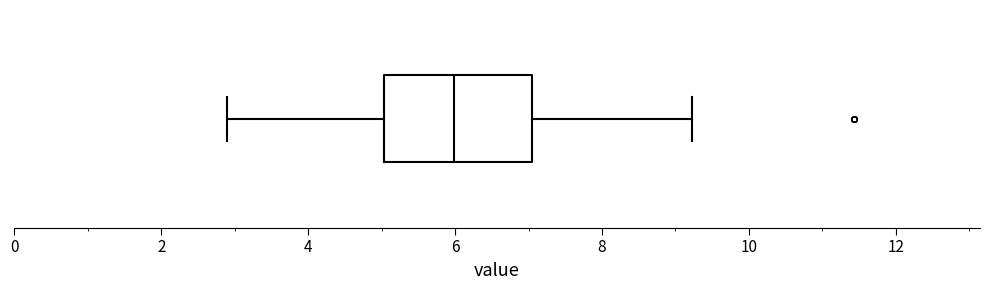

Transcribe this box plot: give where the median line is, the range the box spans, and where the two whiskers end, as read against the x-axis. The values are not printed on the chart, so give them approximately, as read against the axis.

median 6.0, box 5.0 to 7.0, whiskers 3.0 to 9.2